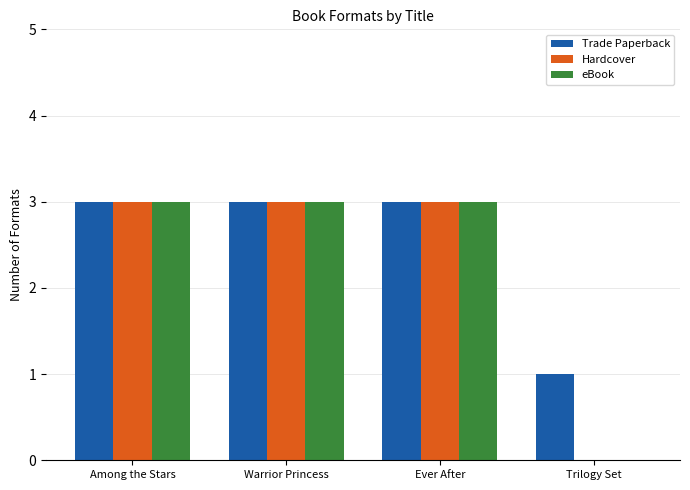

Read the Hardcover value at Ever After.

3